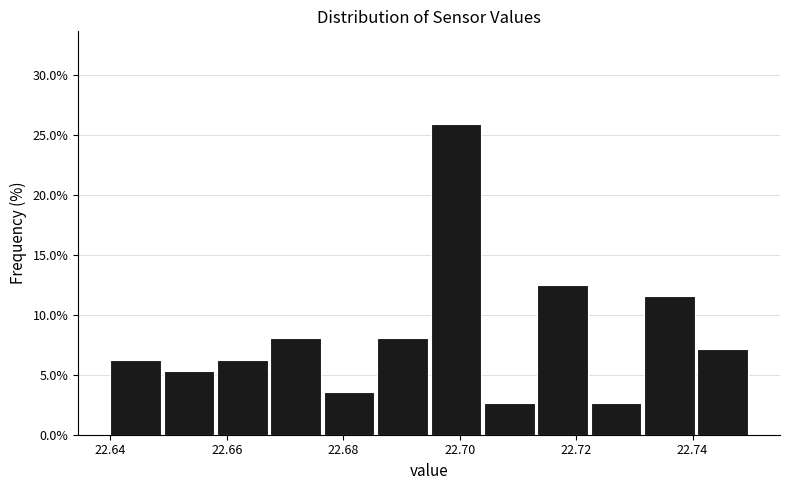

How tall is the bar that spans 22.640 to 22.650 on the x-axis? Neither the bar edges nor the heights are printed on the chart, so give them approximately, as read against the axes.

6.5